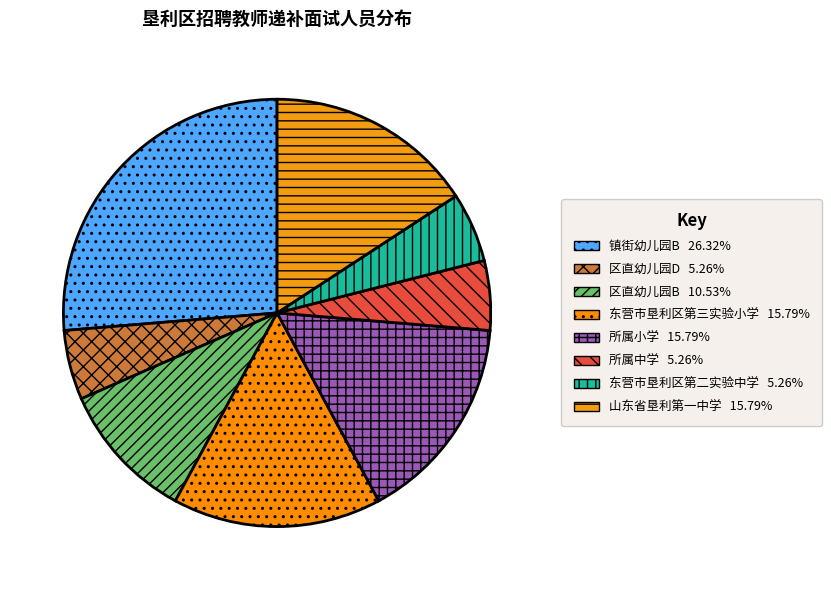

True or false: 所属中学 accounts for 1% of the total.

False